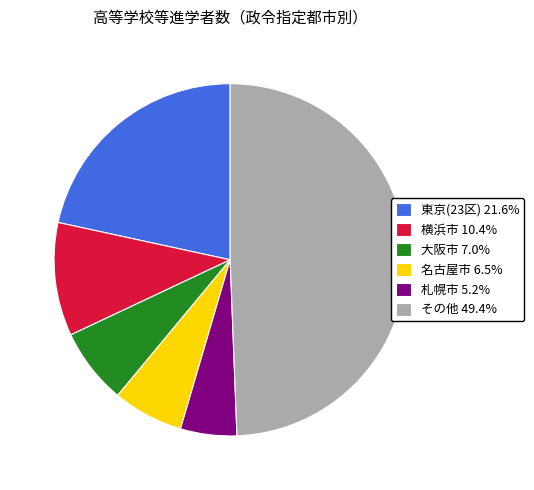

Combined, do 東京(23区) 21.6% and その他 49.4% account for over 50%?

Yes